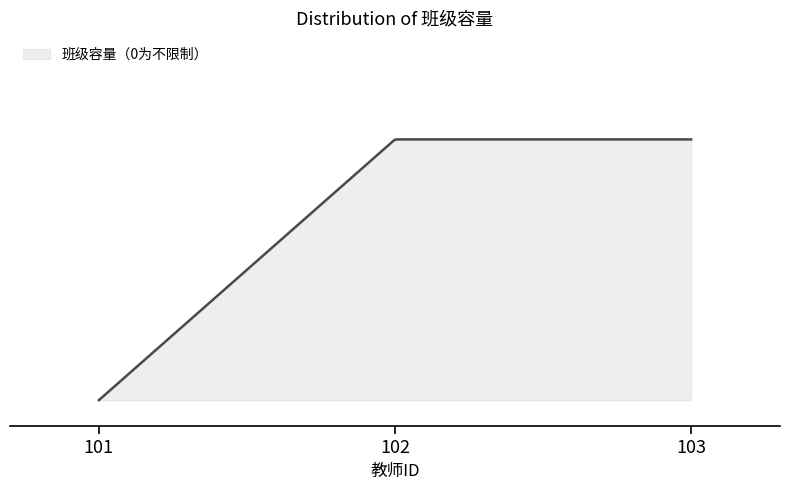

At which label is the value closest to 5?

101